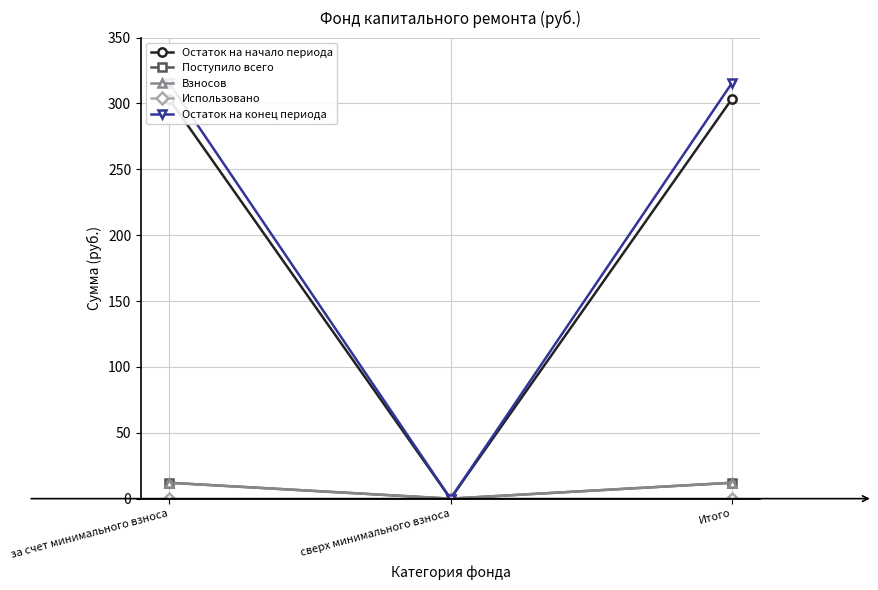

What is the maximum value for Остаток на начало периода?

303.5